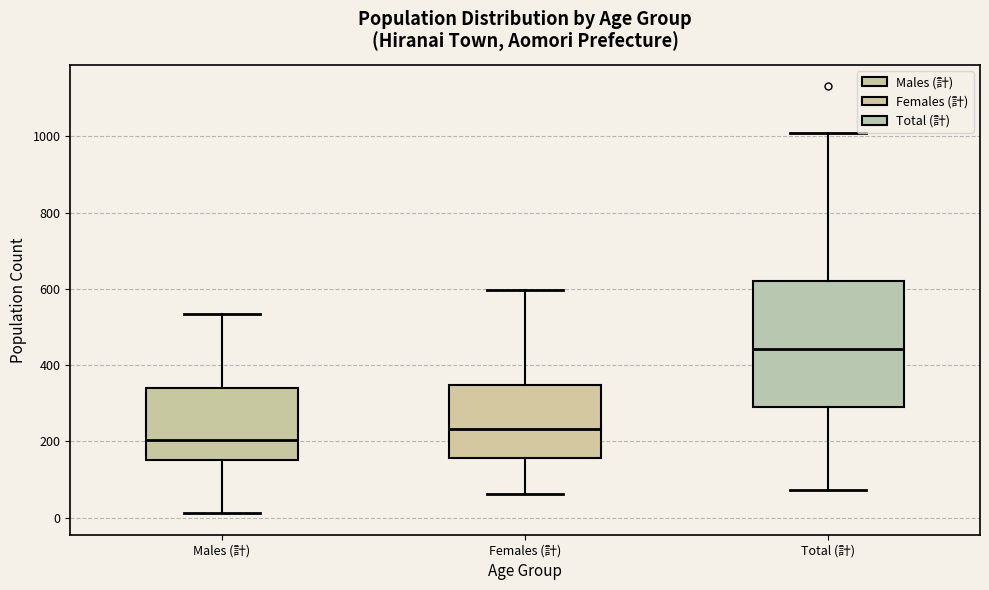

Which box has the highest median line?

Total (計)